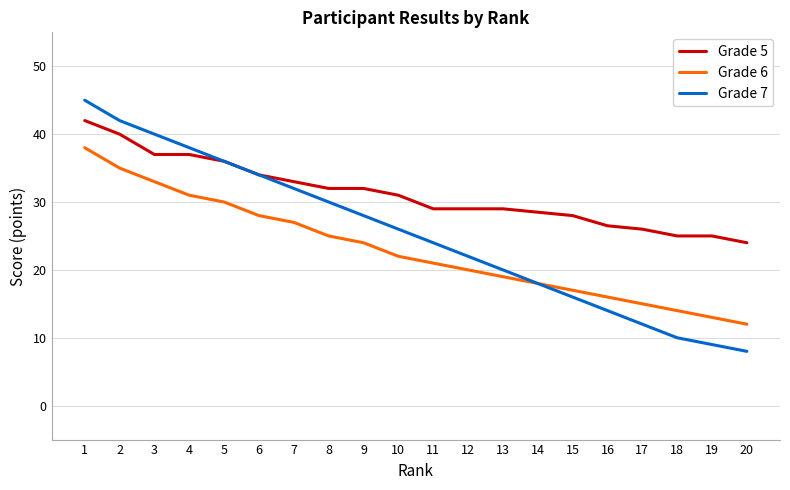

At which category is the sum across all series the highest?

1